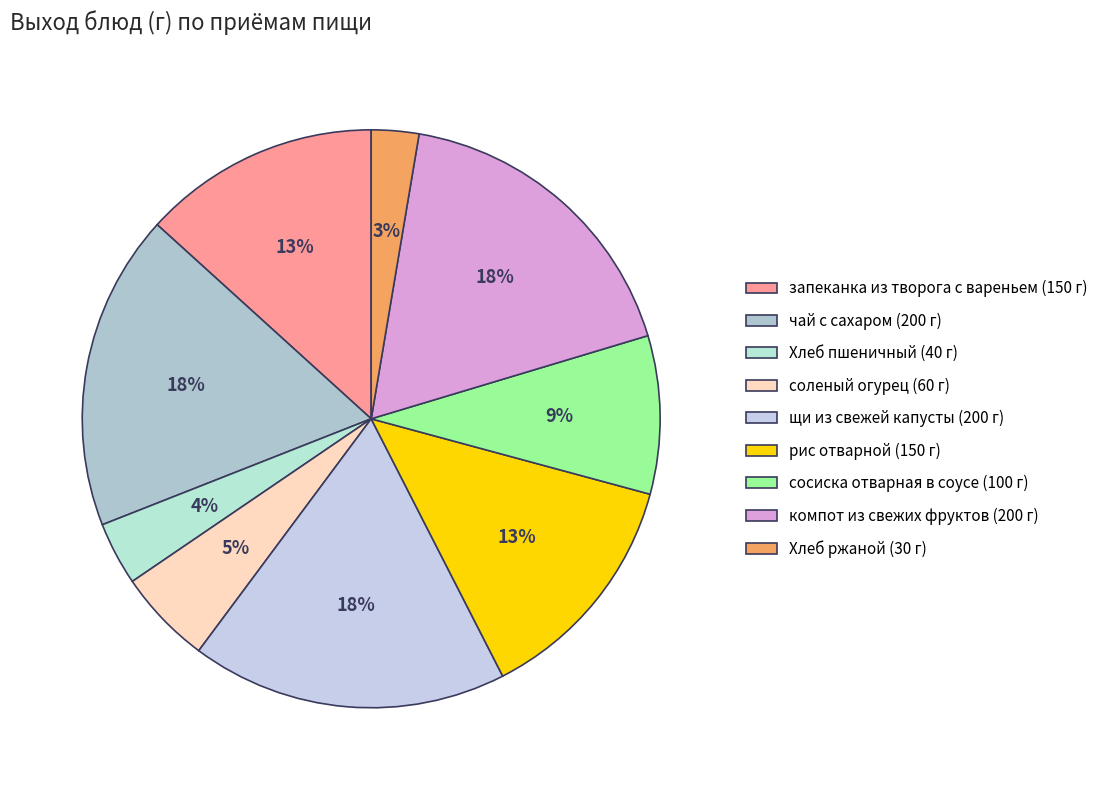

Count the number of slices in the pie.

9